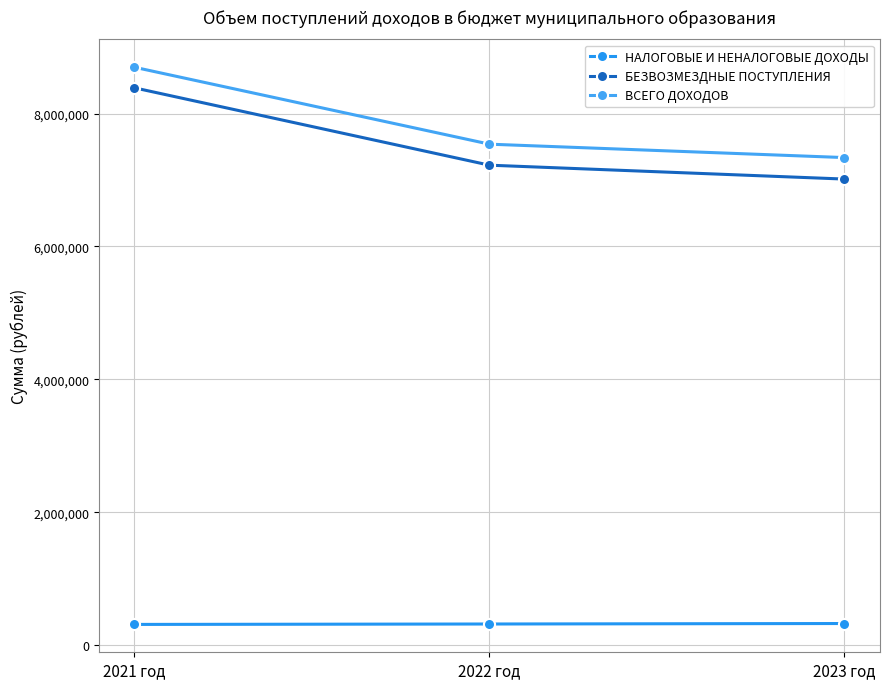

Is the value of ВСЕГО ДОХОДОВ at 2021 год greater than the value of НАЛОГОВЫЕ И НЕНАЛОГОВЫЕ ДОХОДЫ at 2023 год?

Yes